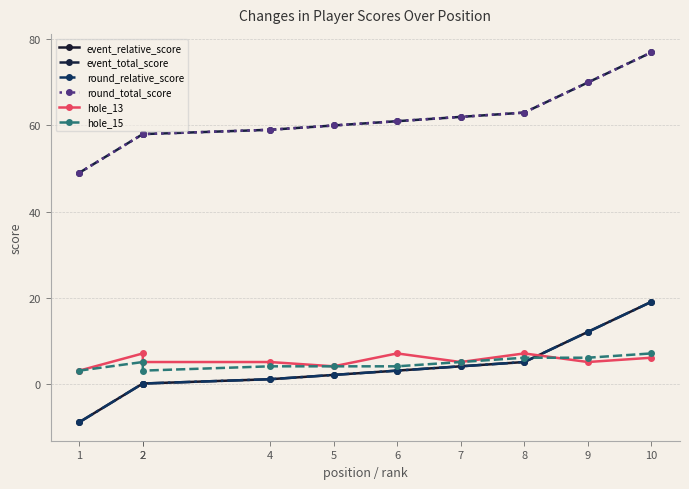

How many values in the hole_13 series exceed 5?

4